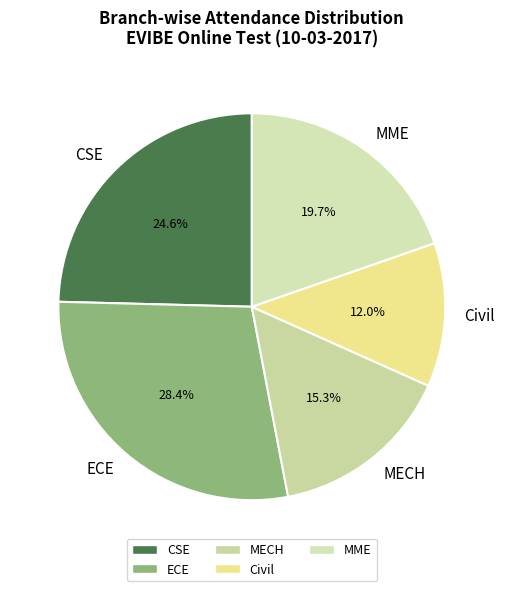

How many segments does this pie chart have?

5